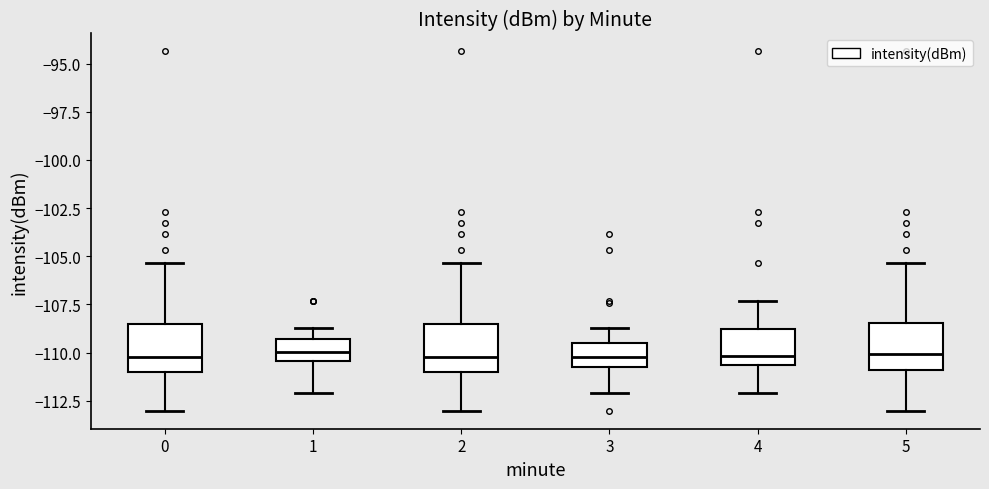

Reading left to right, transcribe this box plot: for each box, give where its median line is, the range the box spans, and where its two whiskers end, as read against the y-axis. The values are not printed on the chart, so give them approximately, as read against the axis.

0: median -110.0, box -111.0 to -108.5, whiskers -113.0 to -105.5
1: median -110.0, box -110.5 to -109.5, whiskers -112.0 to -108.5
2: median -110.0, box -111.0 to -108.5, whiskers -113.0 to -105.5
3: median -110.0, box -110.5 to -109.5, whiskers -112.0 to -108.5
4: median -110.0, box -110.5 to -109.0, whiskers -112.0 to -107.5
5: median -110.0, box -111.0 to -108.5, whiskers -113.0 to -105.5